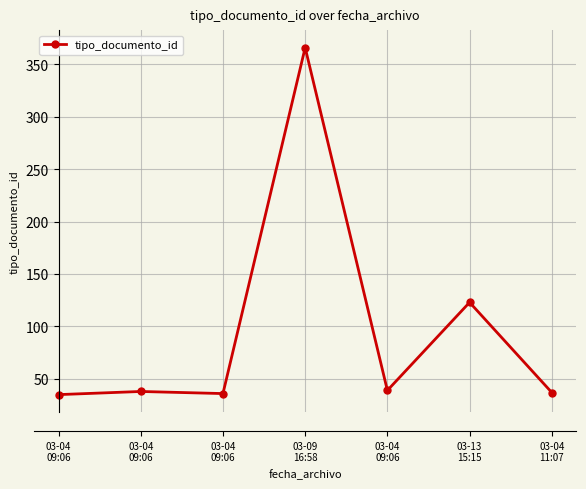

How many data points does each series have?

7